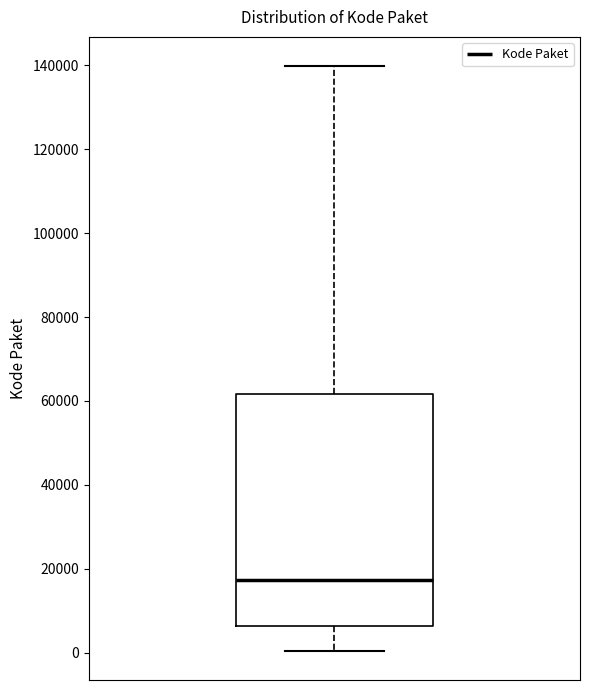

Where is the lower edge of the box on the y-axis? The values are not printed on the chart, so give them approximately, as read against the axis.

6000